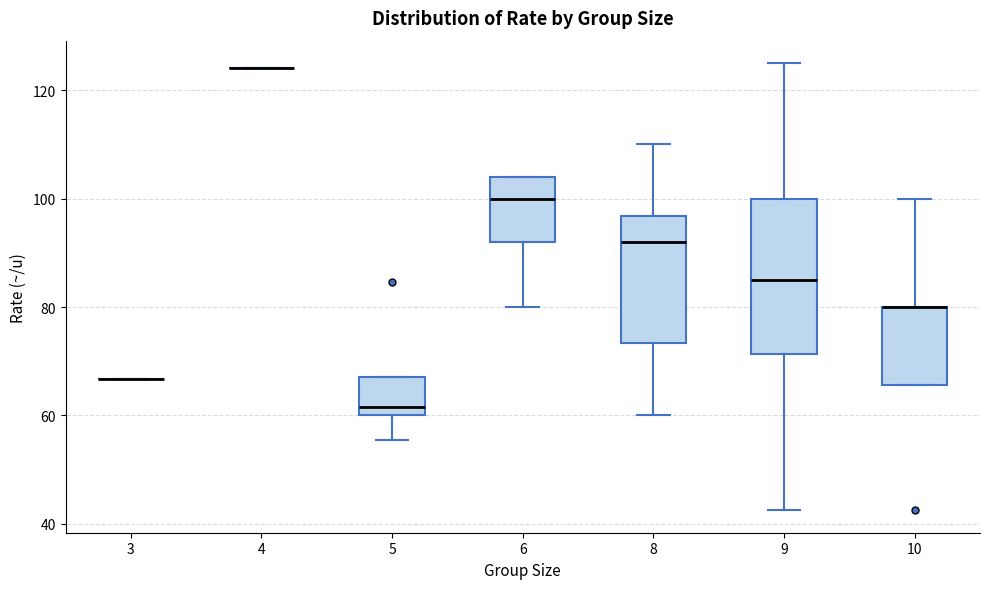

Comparing the boxes themselves (not the whiskers), which one is the tallest?

9